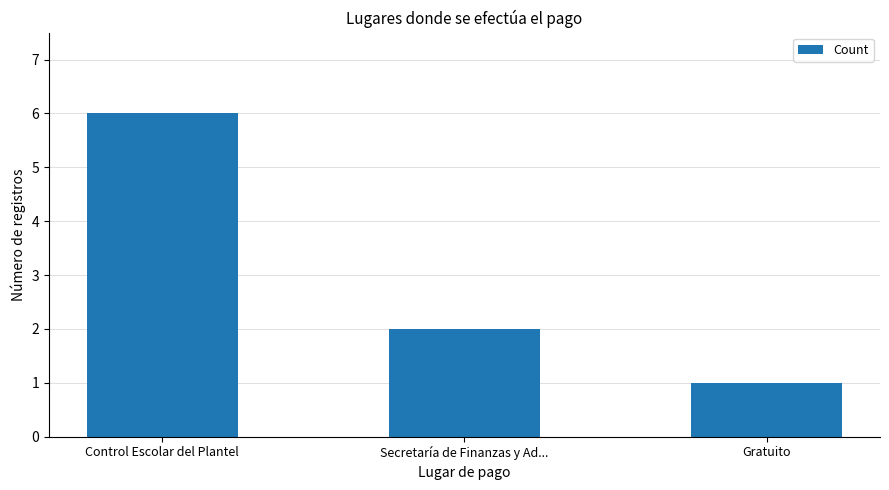

What is the ratio of the value at Secretaría de Finanzas y Ad... to the value at Control Escolar del Plantel?

0.3